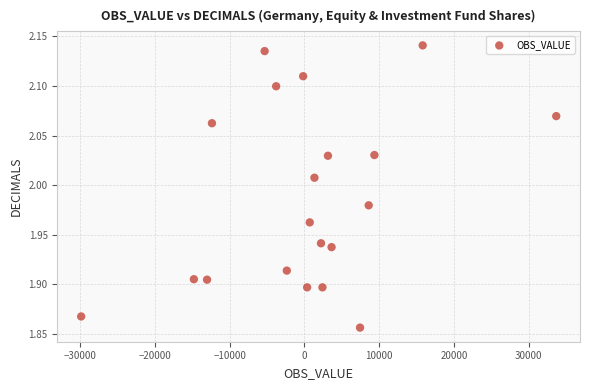

What is the range of X values (max minus min)?

63495.0